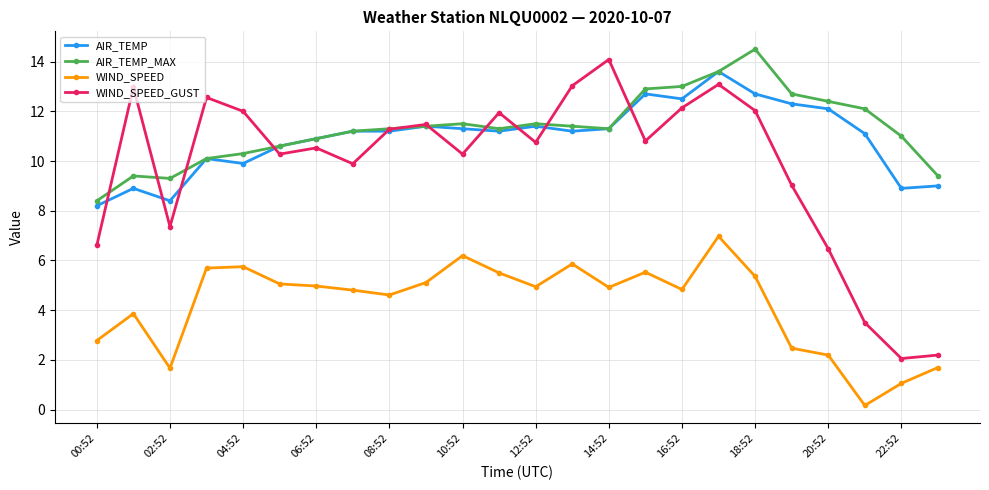

What is the highest value of the AIR_TEMP_MAX series?

14.5